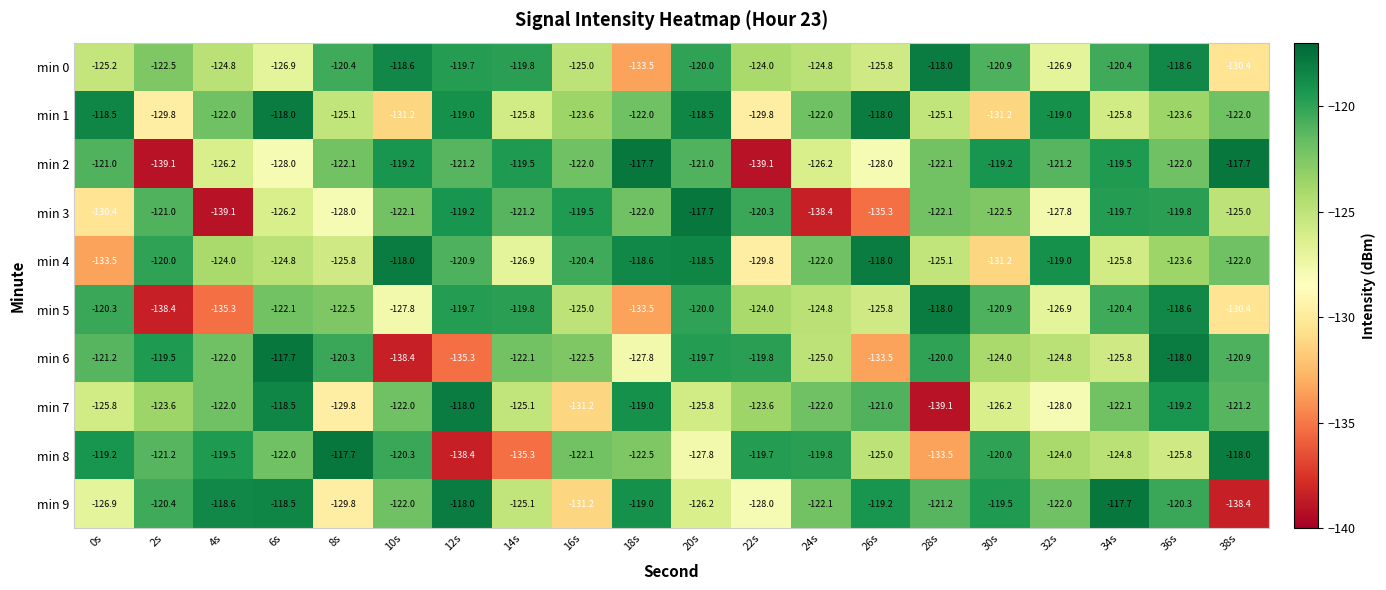

Which series has the largest total across all categories?

min 9